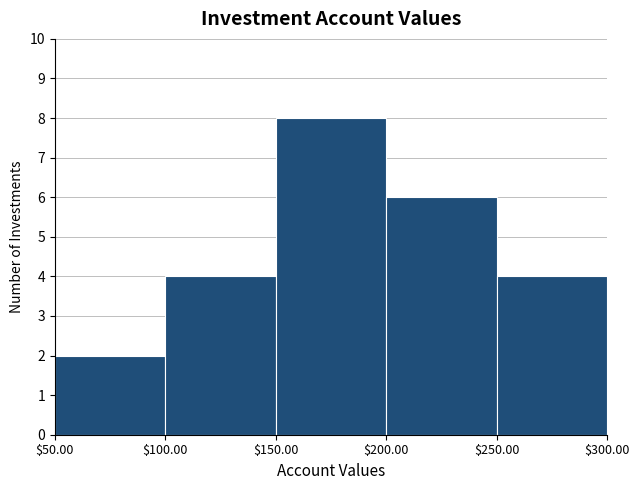

Reading left to right, transcribe this chart: for each bar, give the range it covers on the x-axis and its height. The values are not printed on the chart, so give them approximately, as read against the axis.

$50.00 to $100.00: 2
$100.00 to $150.00: 4
$150.00 to $200.00: 8
$200.00 to $250.00: 6
$250.00 to $300.00: 4